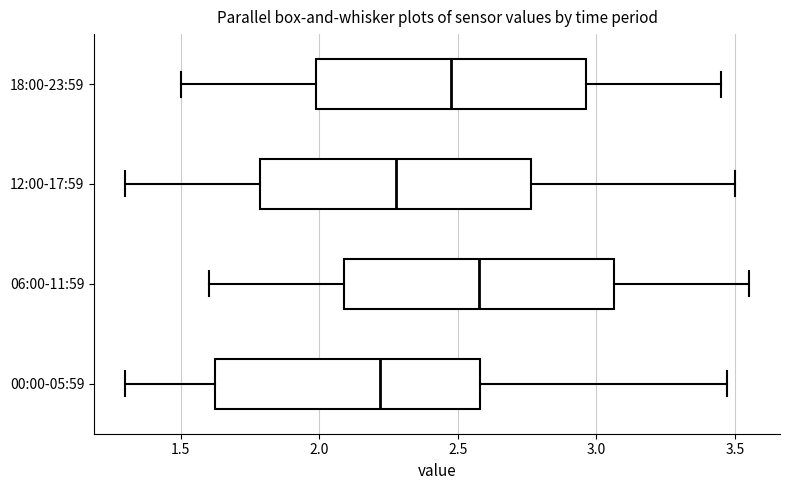

Reading bottom to top, read every box against the x-axis: the position of its median line, the range the box covers, and the ends of its whiskers. The values are not printed on the chart, so give them approximately, as read against the axis.

00:00-05:59: median 2.20, box 1.65 to 2.60, whiskers 1.30 to 3.45
06:00-11:59: median 2.60, box 2.10 to 3.05, whiskers 1.60 to 3.55
12:00-17:59: median 2.30, box 1.80 to 2.75, whiskers 1.30 to 3.50
18:00-23:59: median 2.50, box 2.00 to 2.95, whiskers 1.50 to 3.45